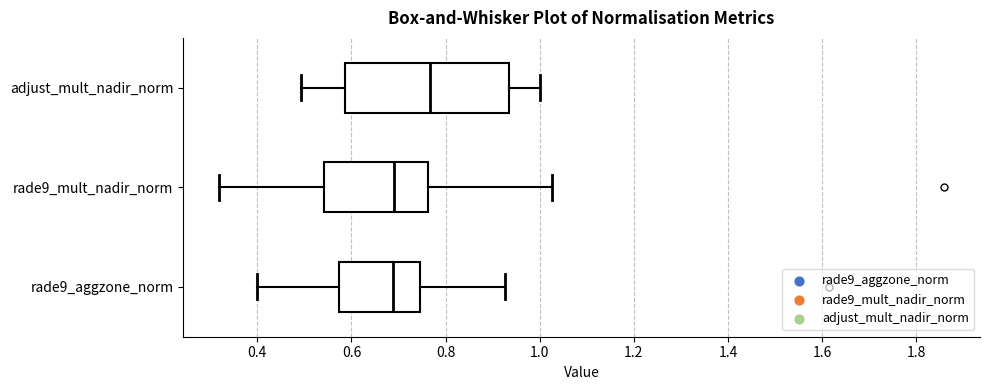

Reading bottom to top, transcribe this box plot: for each box, give where its median line is, the range the box spans, and where its two whiskers end, as read against the x-axis. The values are not printed on the chart, so give them approximately, as read against the axis.

rade9_aggzone_norm: median 0.68, box 0.58 to 0.74, whiskers 0.40 to 0.92
rade9_mult_nadir_norm: median 0.70, box 0.54 to 0.76, whiskers 0.32 to 1.02
adjust_mult_nadir_norm: median 0.76, box 0.58 to 0.94, whiskers 0.50 to 1.00